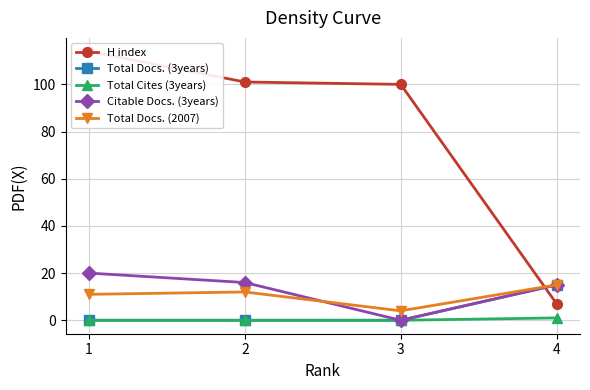

Rank the categories by Citable Docs. (3years) value from lowest to highest.

3, 4, 2, 1